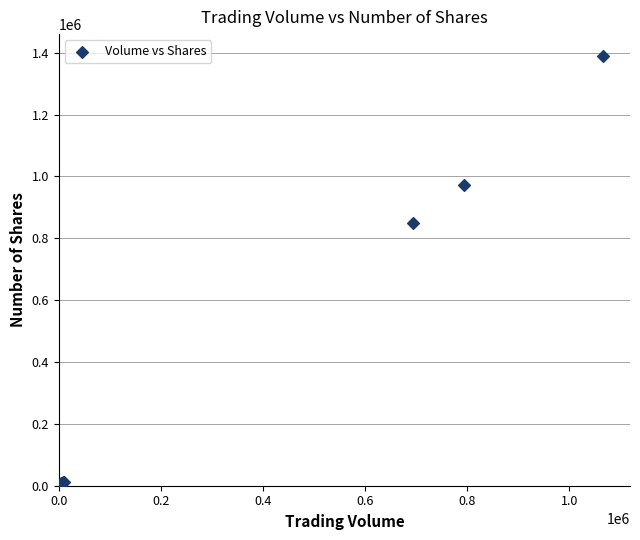

What Y value in the scatter plot is closest to 695375?

850334